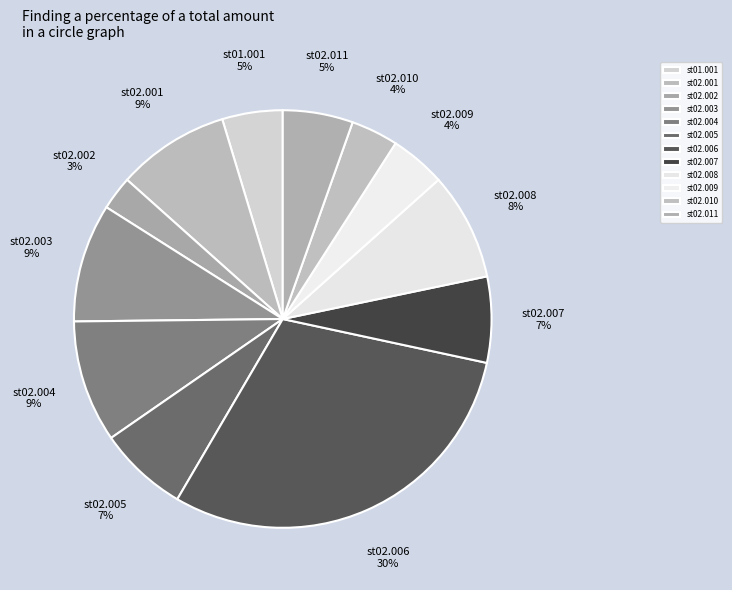

To the nearest percent, what is the combined percentage of st02.010 and st02.008?

12%